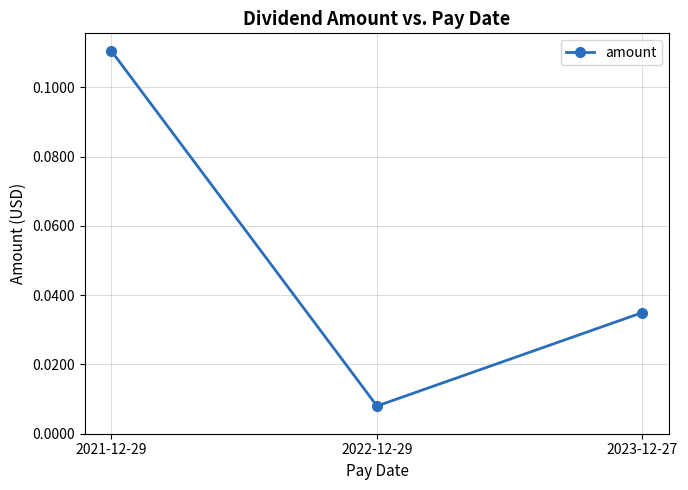

List the labels in order of value, largest first.

2021-12-29, 2023-12-27, 2022-12-29